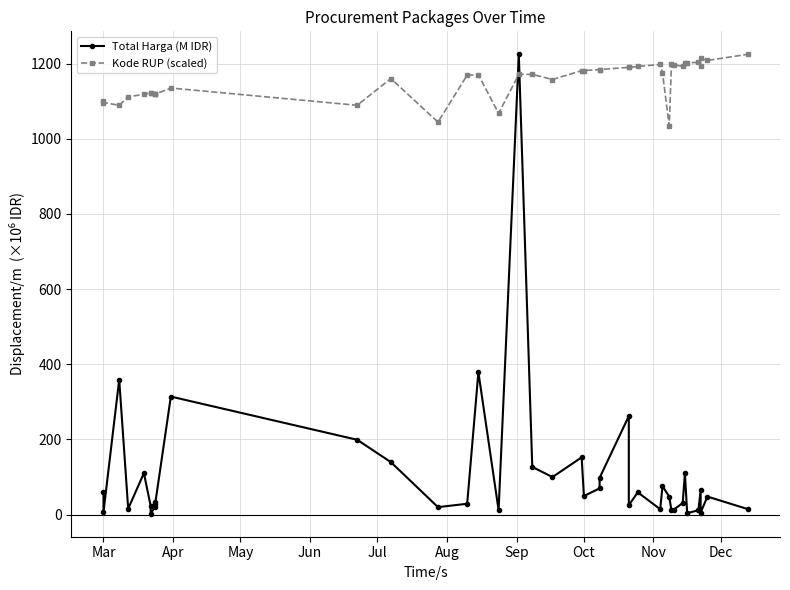

Does the chart have visible grid lines?

Yes